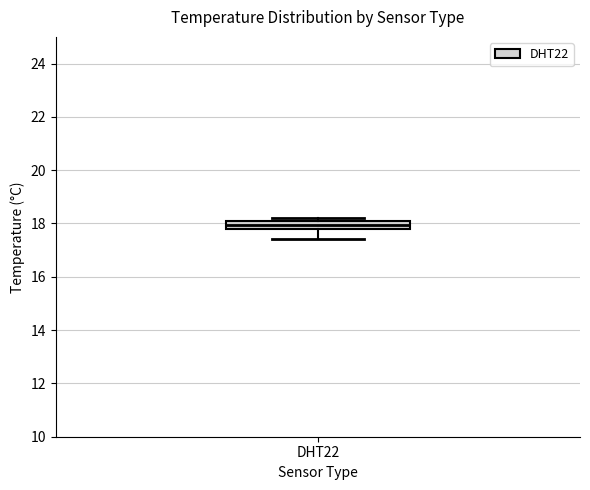

Where is the lower edge of the box for DHT22 on the y-axis? The values are not printed on the chart, so give them approximately, as read against the axis.

17.8